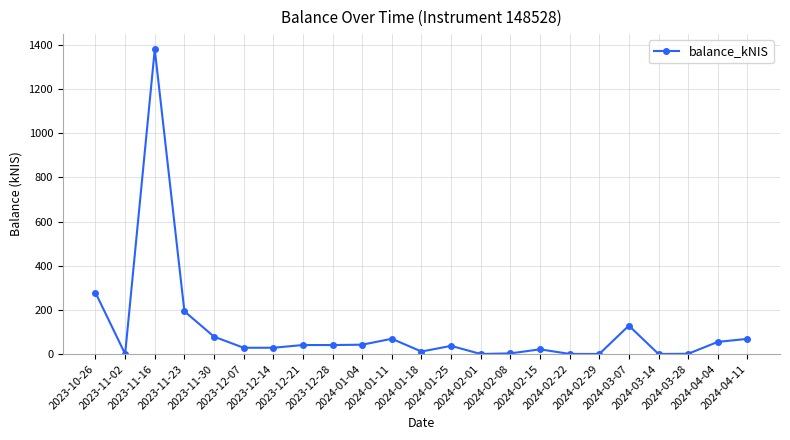

True or false: there are more than 1 points higher than both neighbors.

True